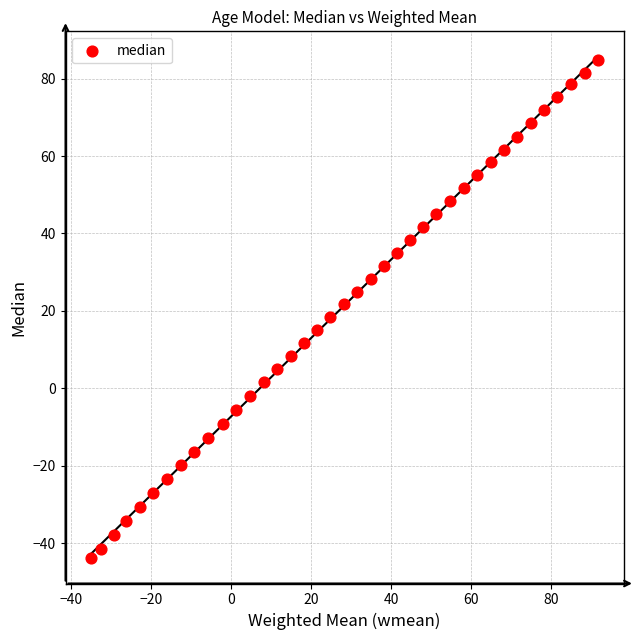

What is the range of Y values (max minus min)?

128.7